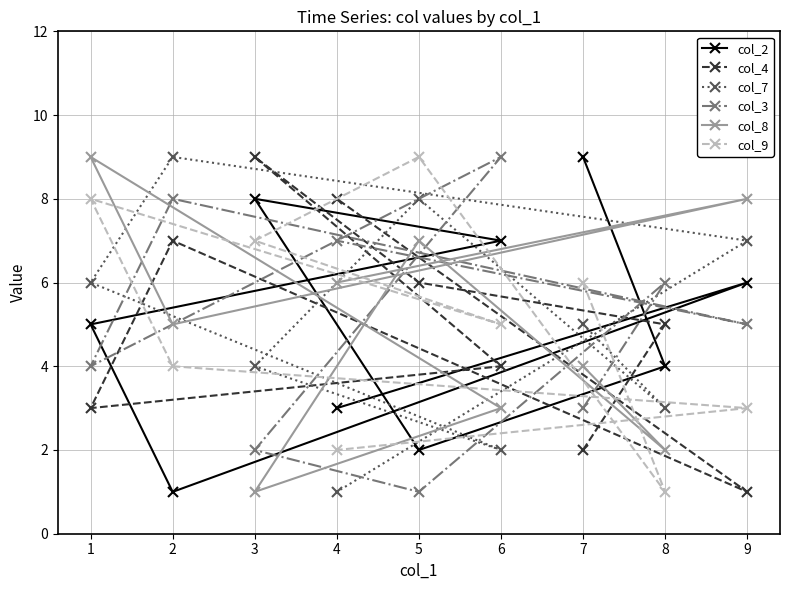

What is the difference between the col_7 values at 4 and 6?

1